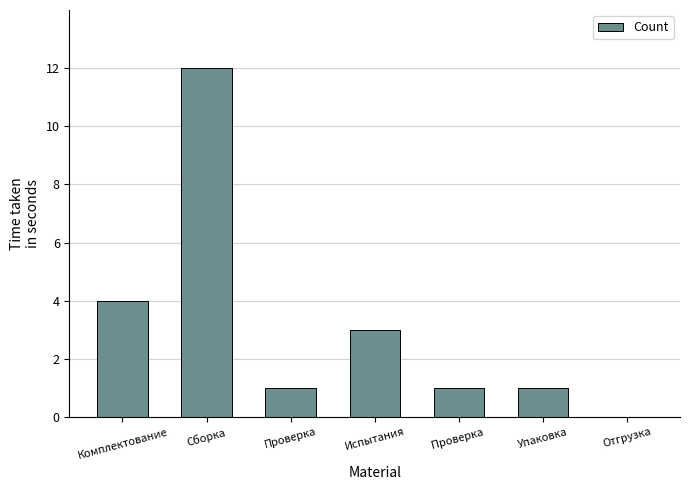

Is it true that the value at Проверка is 1?

True